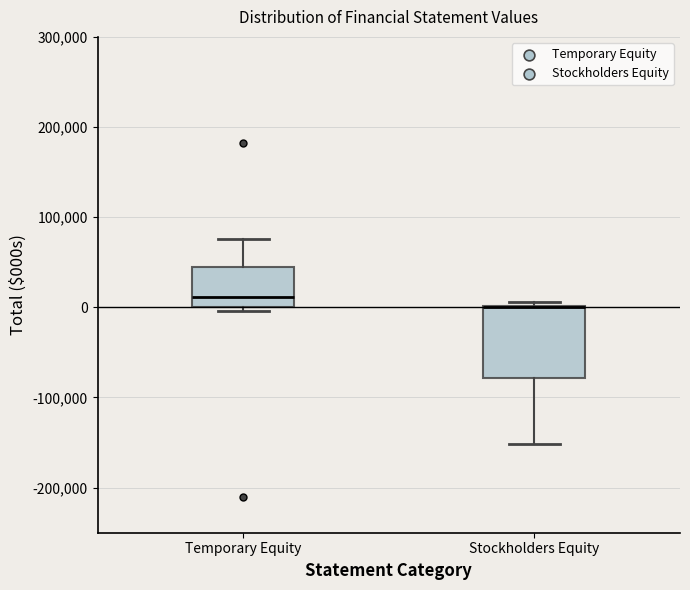

Which box is the tallest, from its lower edge to its upper edge?

Stockholders Equity